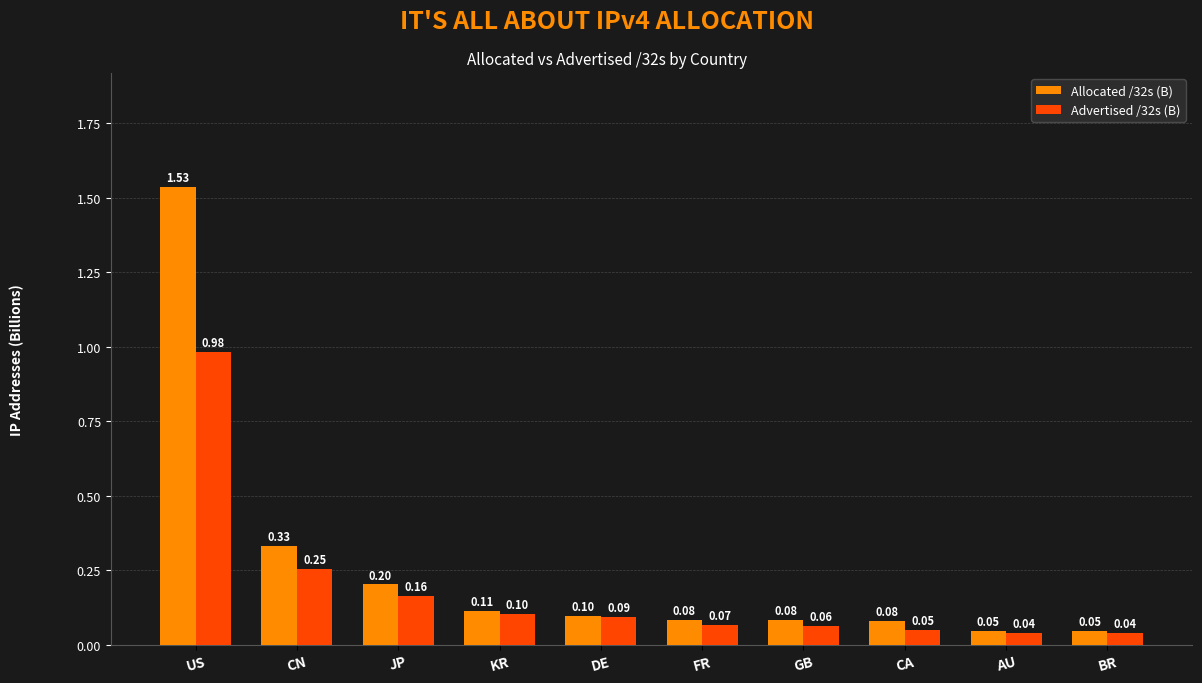

What value does the Allocated /32s (B) series have at GB?

0.1